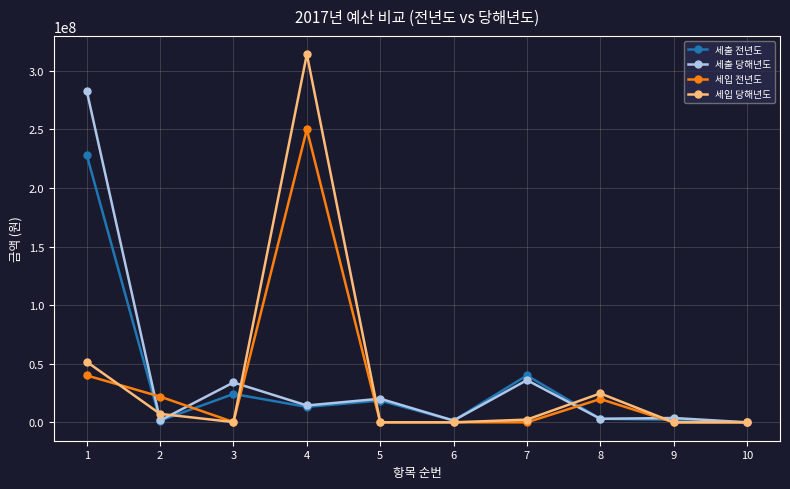

At how many categories does at least one series exceed 310285362?

1